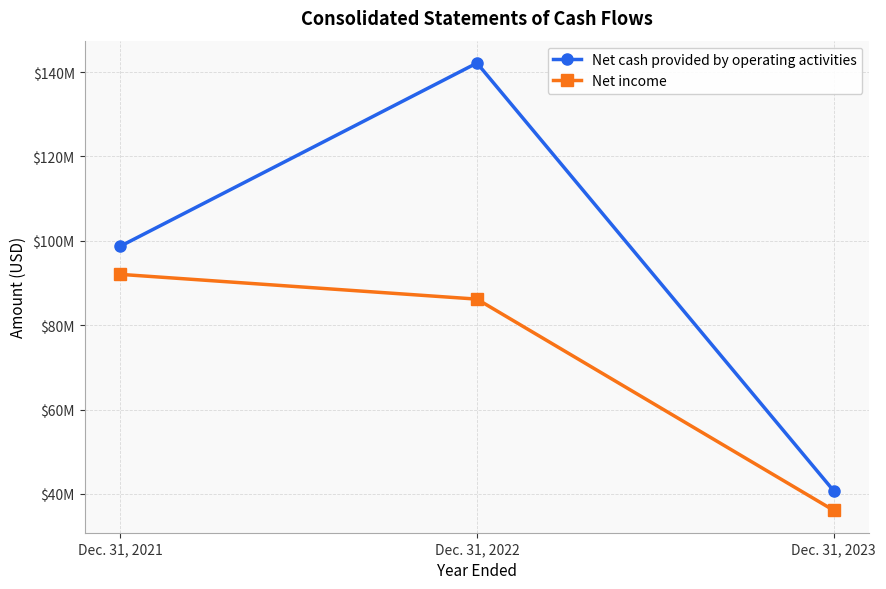

Is this an area chart (filled region under the line)?

No